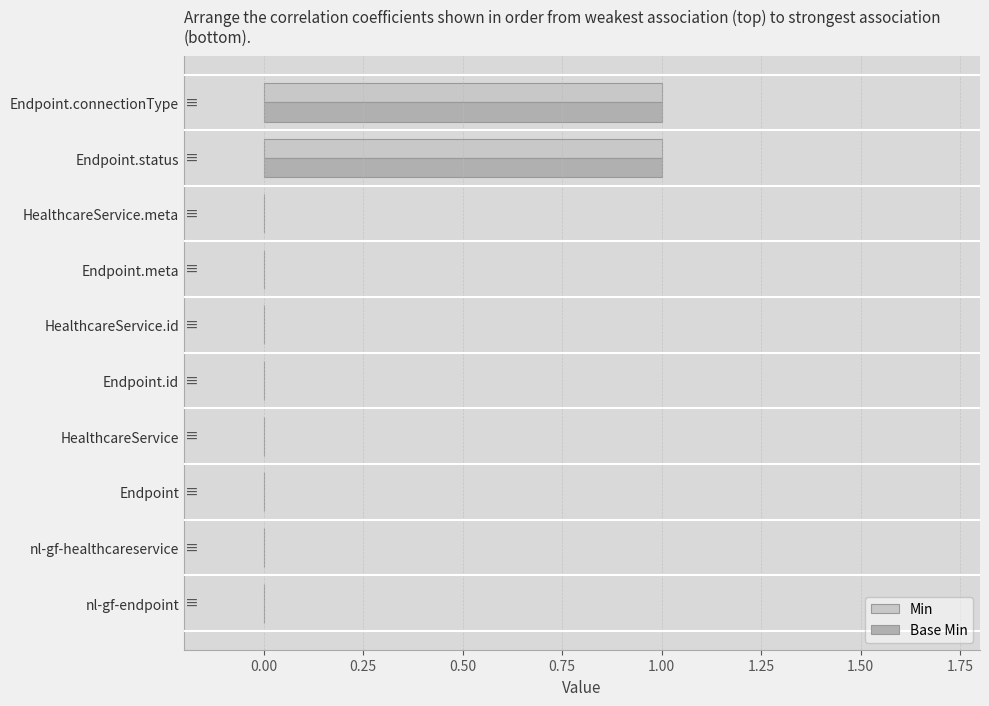

The value of Base Min at Endpoint.id is 0. True or false?

True